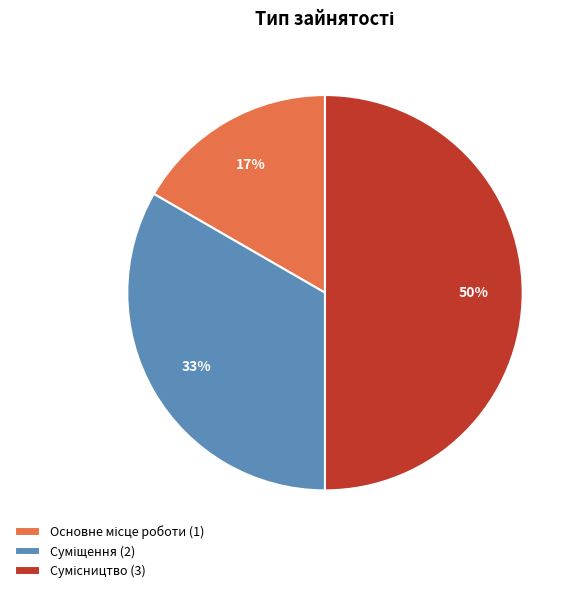

How many slices are in this pie chart?

3